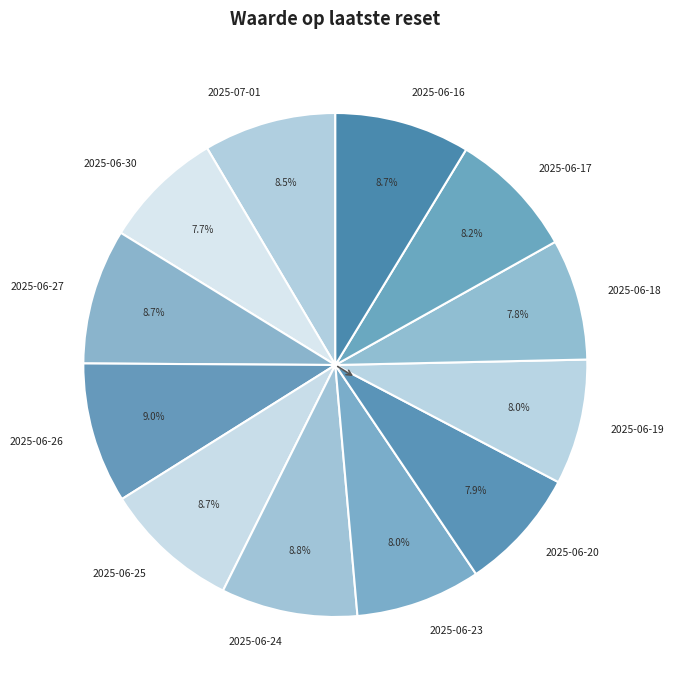

Which has a higher value, 2025-06-24 or 2025-06-20?

2025-06-24